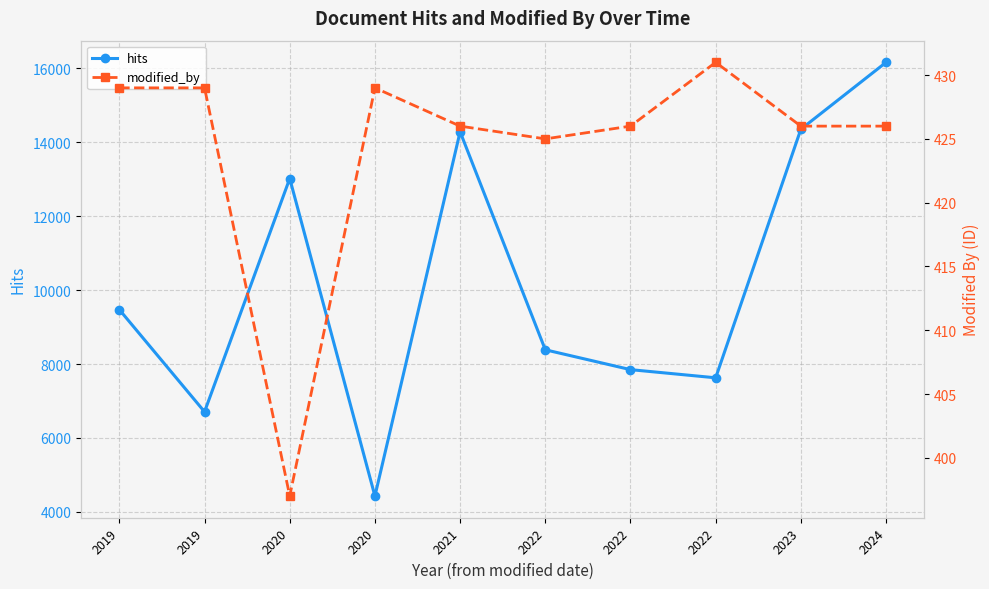

The value of hits at 2022 is 8387. True or false?

True